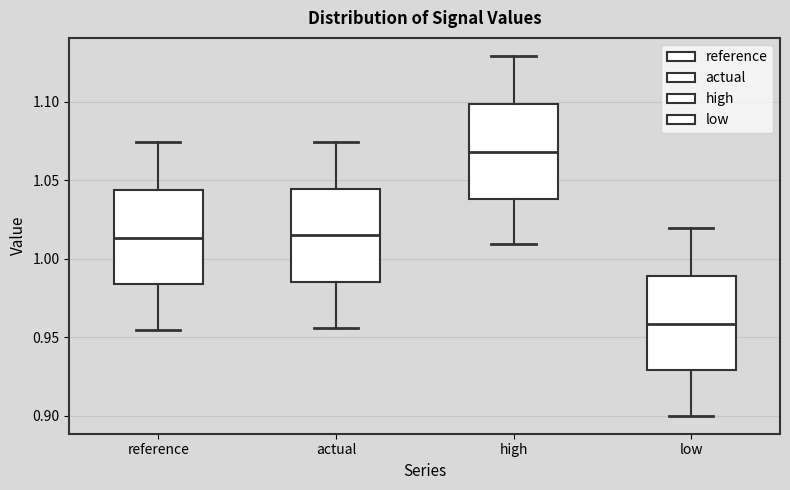

Reading left to right, read every box against the y-axis: the position of its median line, the range the box covers, and the ends of its whiskers. The values are not printed on the chart, so give them approximately, as read against the axis.

reference: median 1.015, box 0.985 to 1.045, whiskers 0.955 to 1.075
actual: median 1.015, box 0.985 to 1.045, whiskers 0.955 to 1.075
high: median 1.070, box 1.040 to 1.100, whiskers 1.010 to 1.130
low: median 0.960, box 0.930 to 0.990, whiskers 0.900 to 1.020